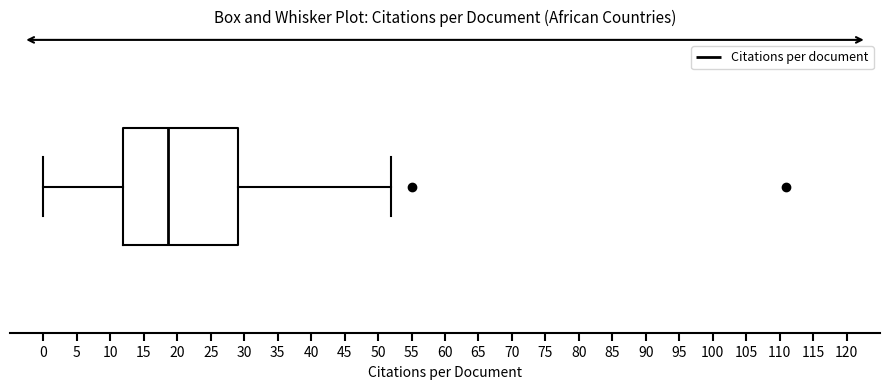

Read this box plot against the x-axis: the position of the median line, the range covered by the box, and the ends of both whiskers. The values are not printed on the chart, so give them approximately, as read against the axis.

median 18.5, box 12.0 to 29.0, whiskers 0.0 to 52.0